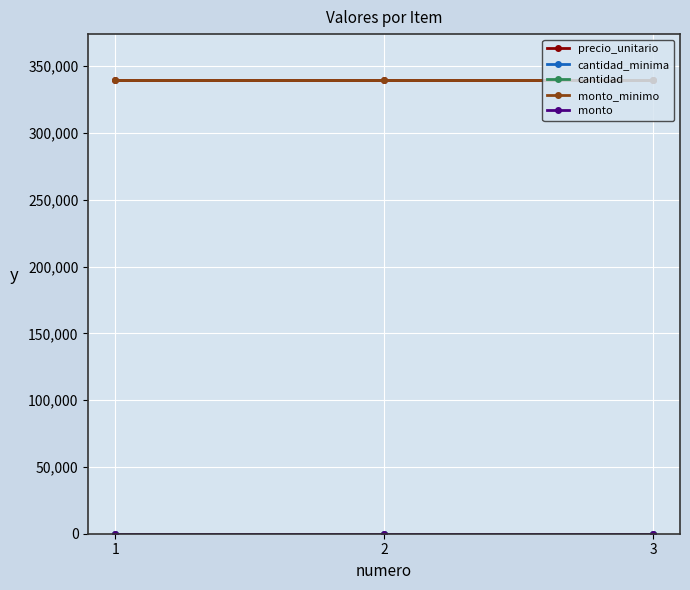

Rank the series by their maximum value, from highest to lowest.

precio_unitario, monto_minimo, cantidad_minima, cantidad, monto